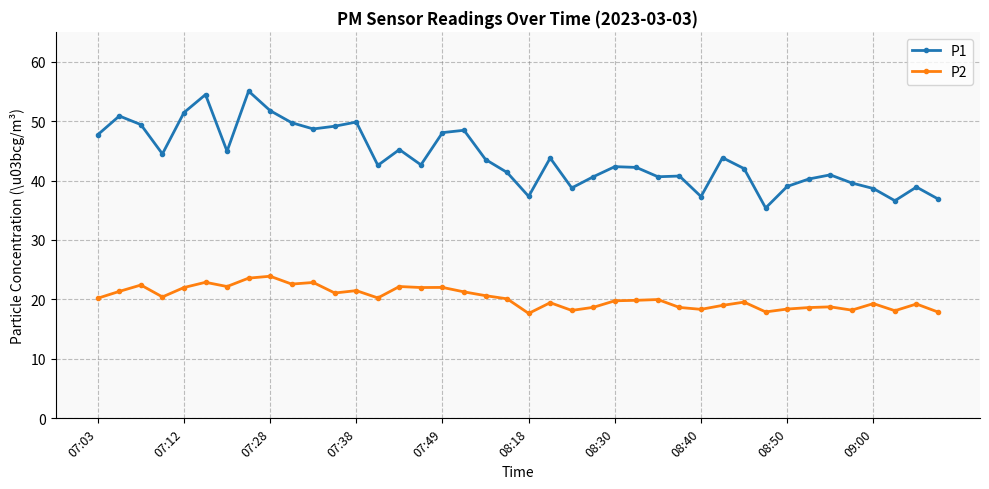

What is the difference between the second highest and minimum values in the P2 series?

5.9